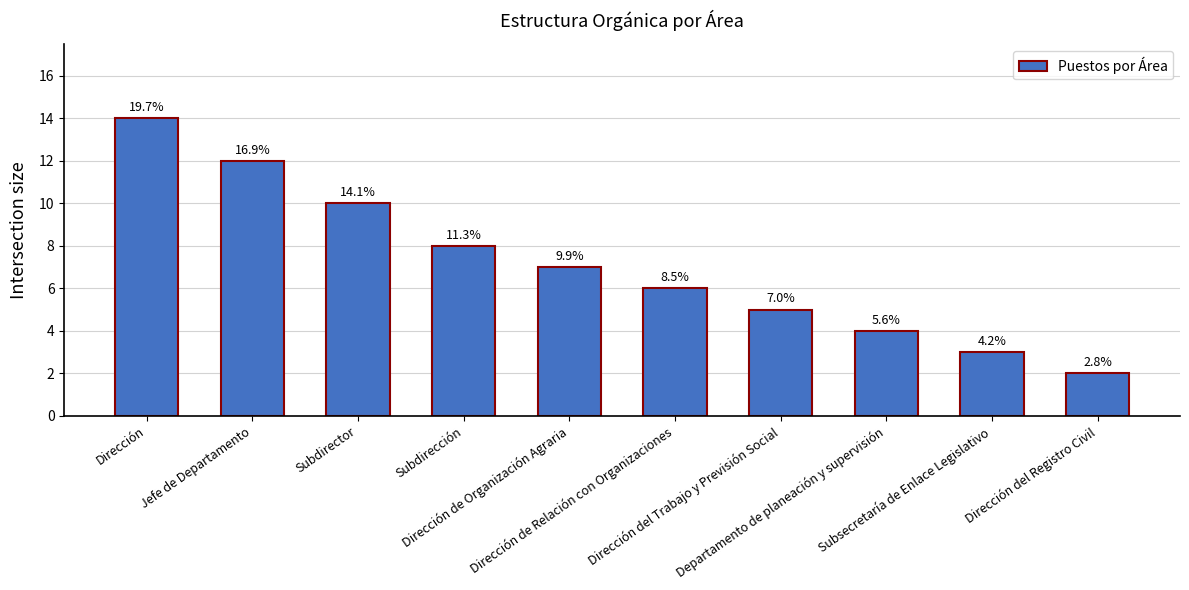

How many bars are there in total?

10